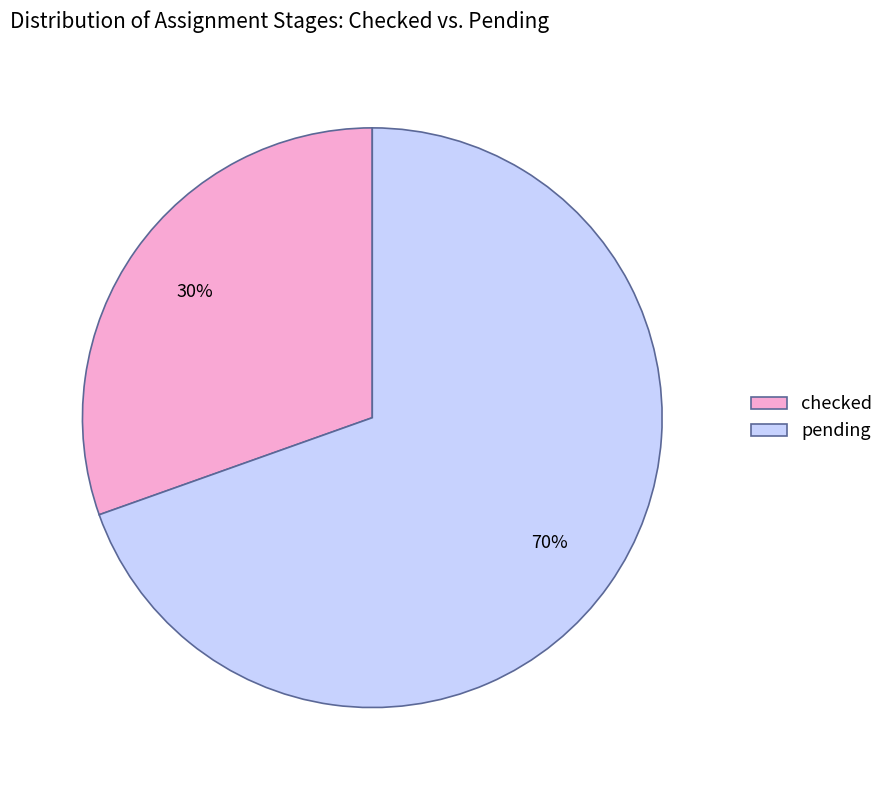

Is it true that pending is 83% of the pie?

False